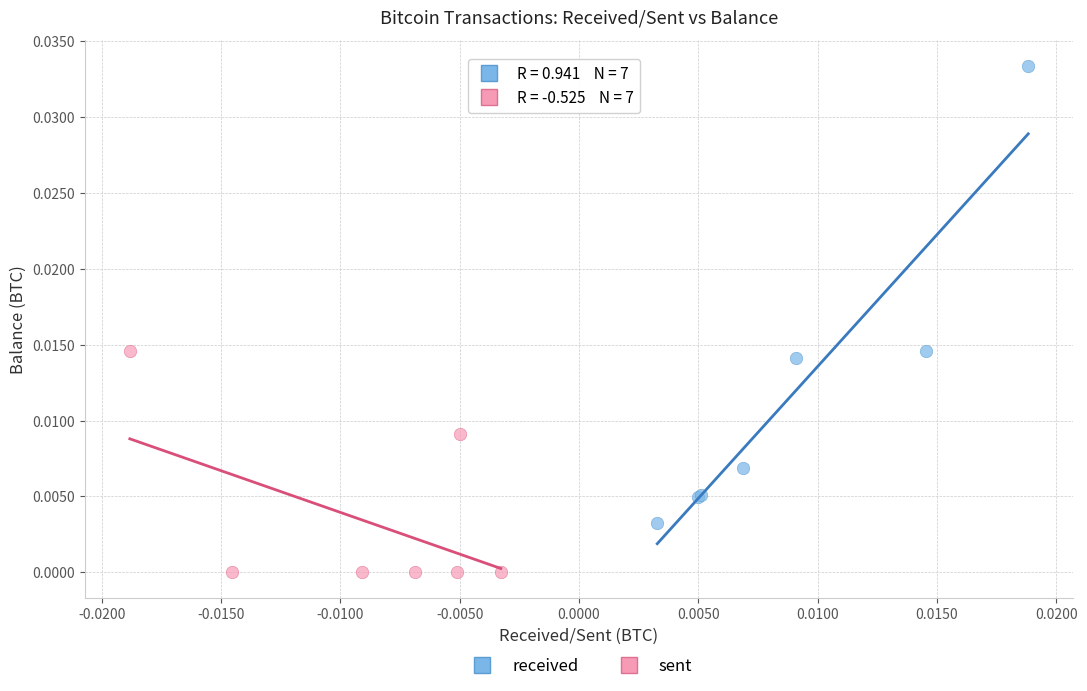

Which series reaches the maximum Y coordinate?

received